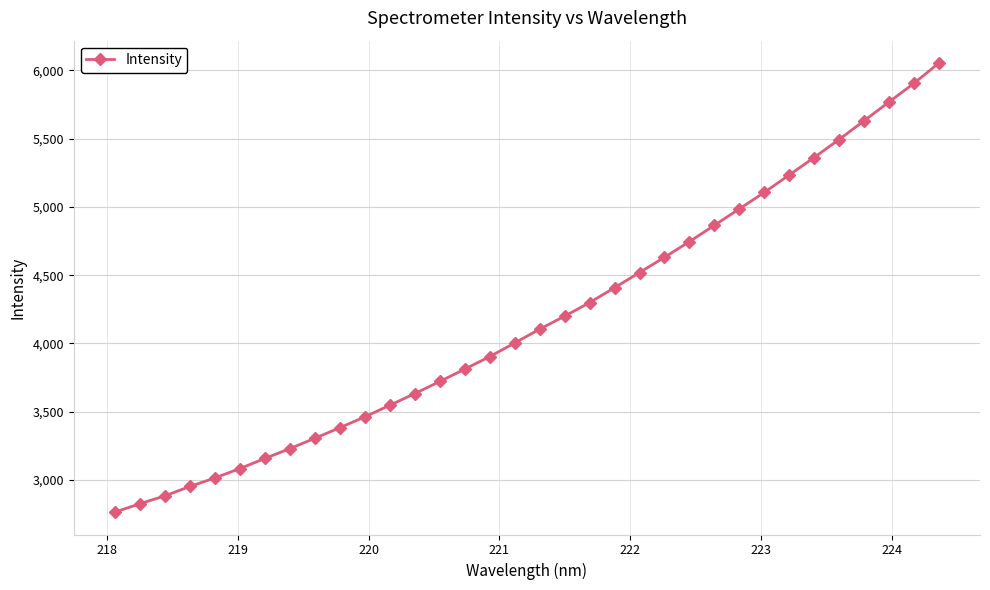

What is the smallest value displayed?

2765.6